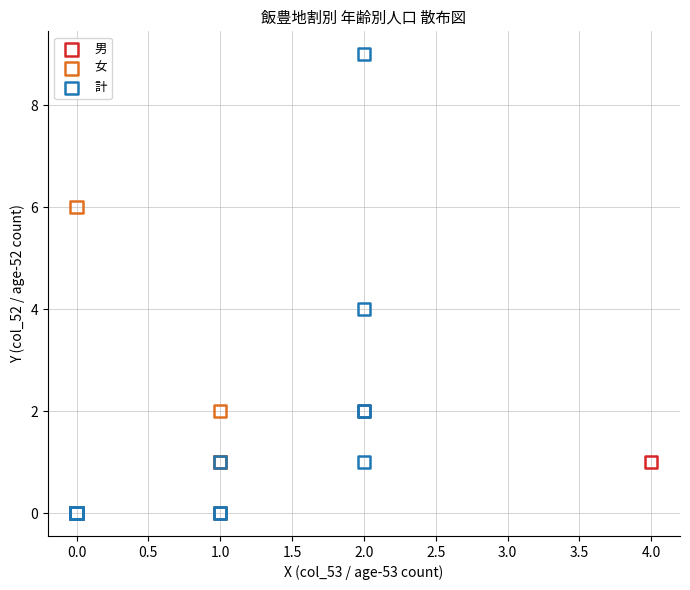

Which series has the largest Y range (max minus min)?

計